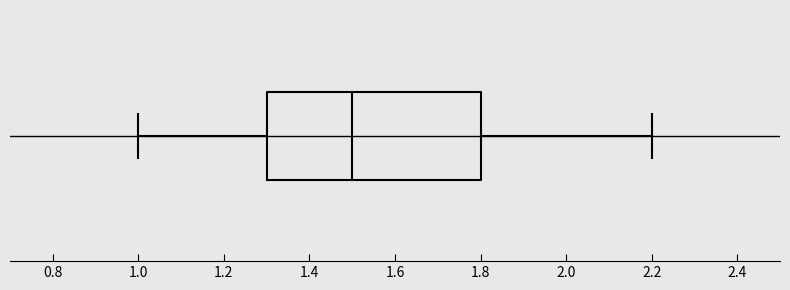

Transcribe this box plot: give where the median line is, the range the box spans, and where the two whiskers end, as read against the x-axis. The values are not printed on the chart, so give them approximately, as read against the axis.

median 1.5, box 1.3 to 1.8, whiskers 1.0 to 2.2